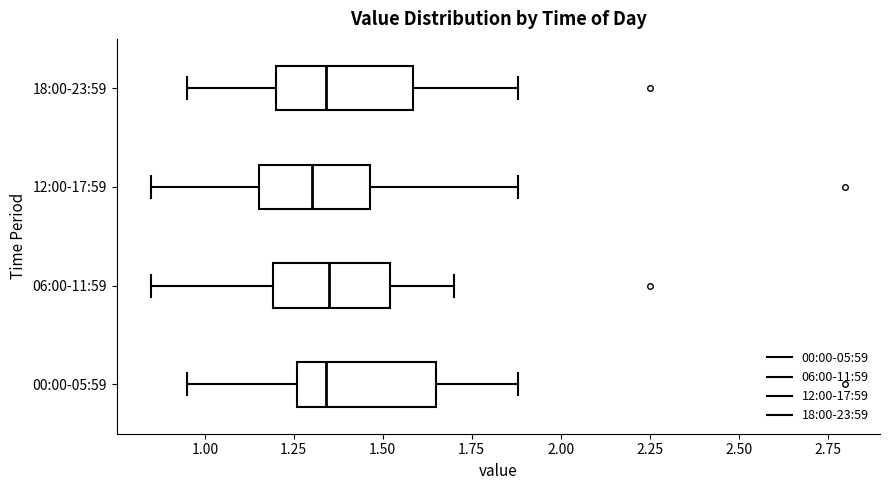

Reading bottom to top, read every box against the x-axis: the position of its median line, the range the box covers, and the ends of its whiskers. The values are not printed on the chart, so give them approximately, as read against the axis.

00:00-05:59: median 1.35, box 1.25 to 1.65, whiskers 0.95 to 1.90
06:00-11:59: median 1.35, box 1.20 to 1.50, whiskers 0.85 to 1.70
12:00-17:59: median 1.30, box 1.15 to 1.45, whiskers 0.85 to 1.90
18:00-23:59: median 1.35, box 1.20 to 1.60, whiskers 0.95 to 1.90